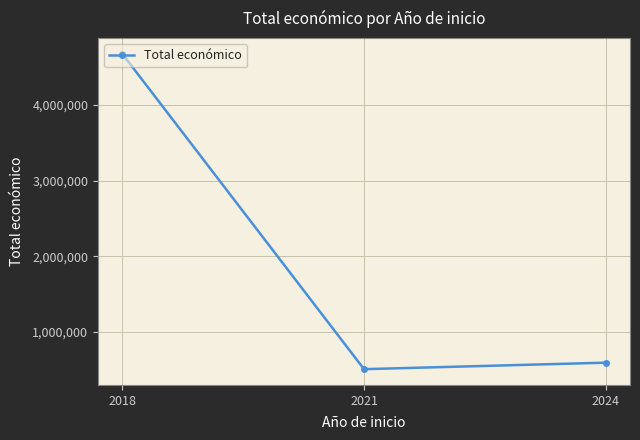

At which label is the value closest to 2591878?

2024